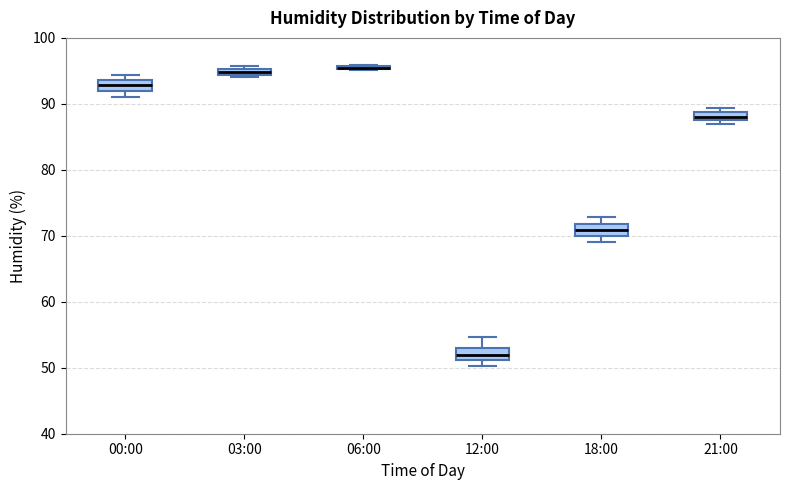

Where is the upper edge of the box for 21:00 on the y-axis? The values are not printed on the chart, so give them approximately, as read against the axis.

89